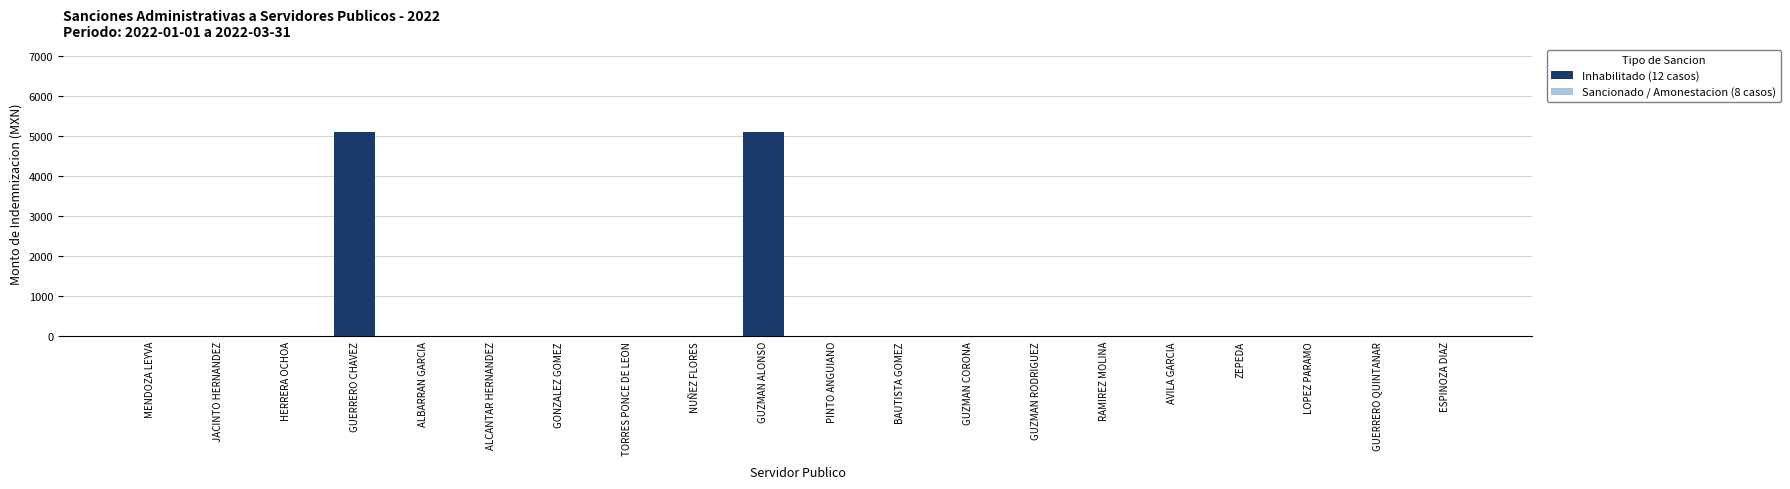

How many data points in Sancionado / Amonestacion (8 casos) are above 0?

8